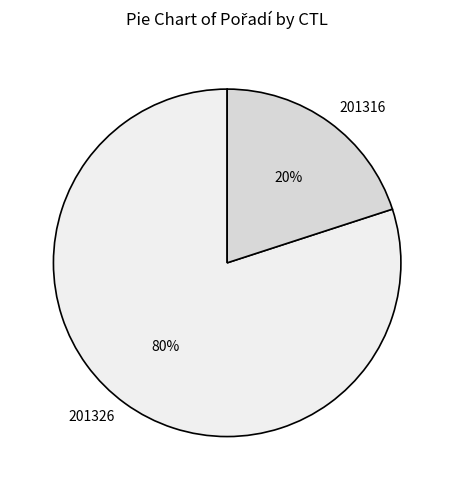

To the nearest percent, what is the combined percentage of 201316 and 201326?

100%